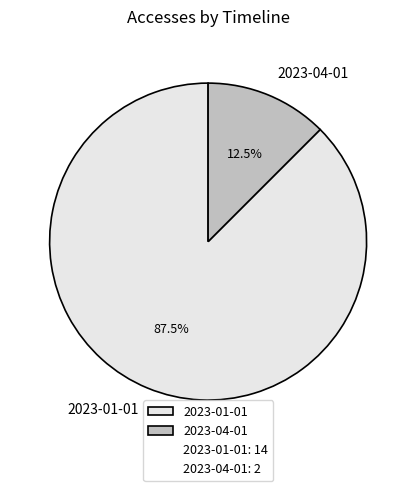

Rank the categories by value from lowest to highest.

2023-04-01, 2023-01-01